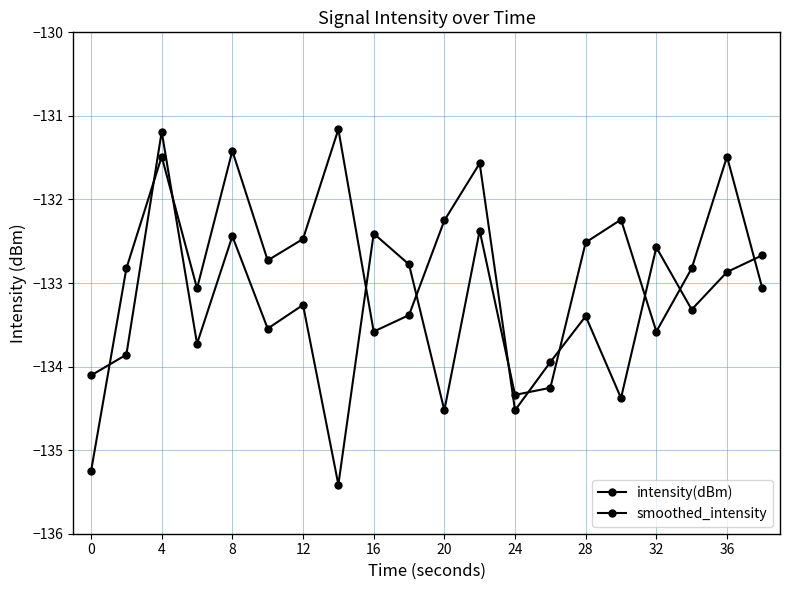

How many data points does each series have?

20